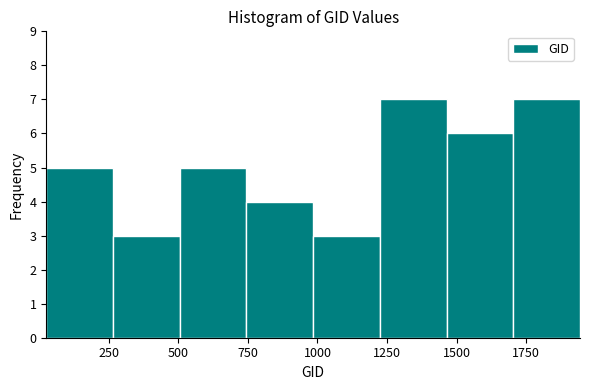

What is the height of the bar covering 500 to 750 on the x-axis? Neither the bar edges nor the heights are printed on the chart, so give them approximately, as read against the axes.

5